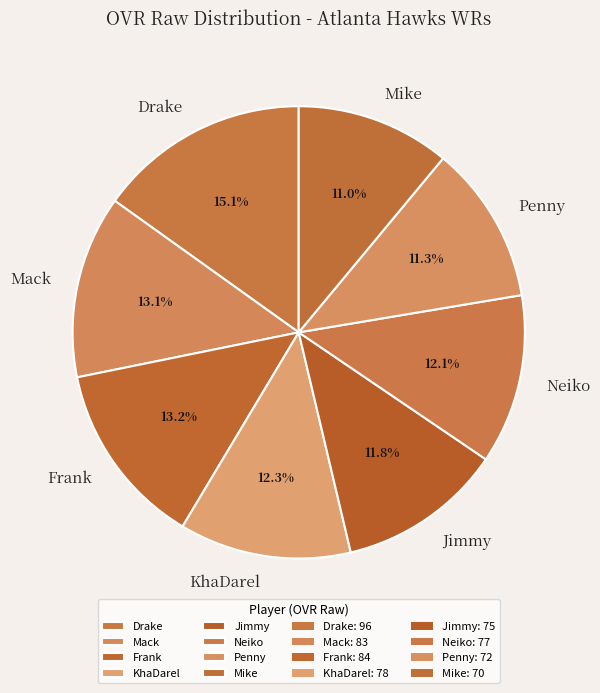

How many slices are in this pie chart?

8